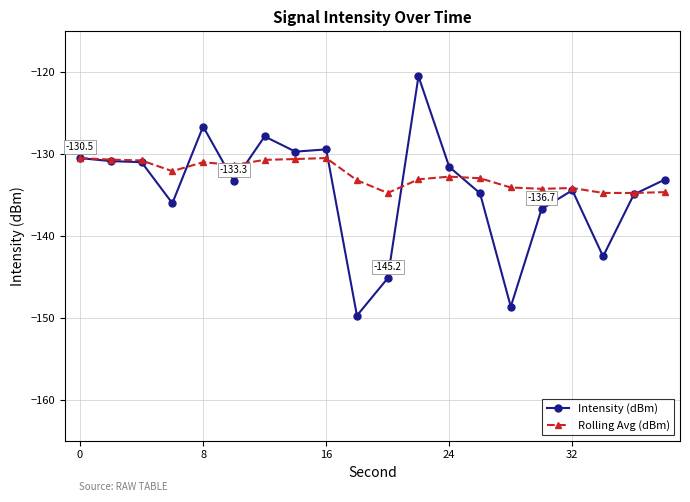

How many categories are shown in the chart?

20